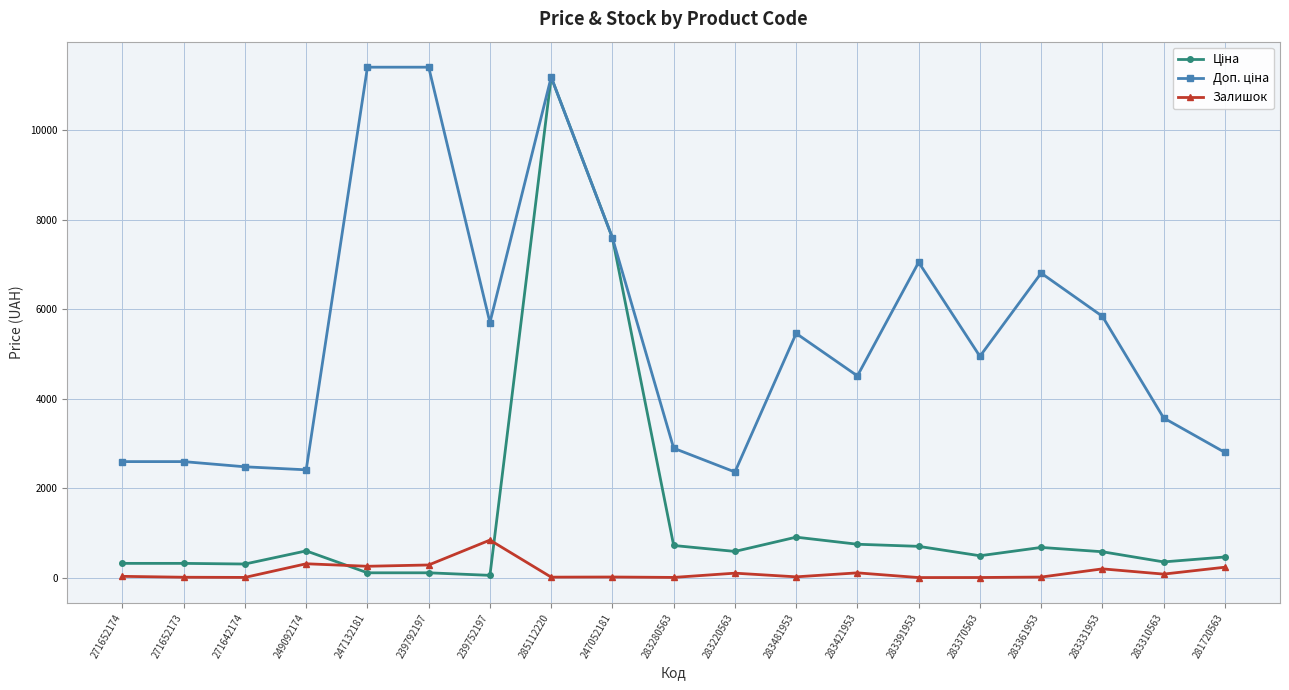

True or false: Залишок has more than 1 points higher than both neighbors.

True